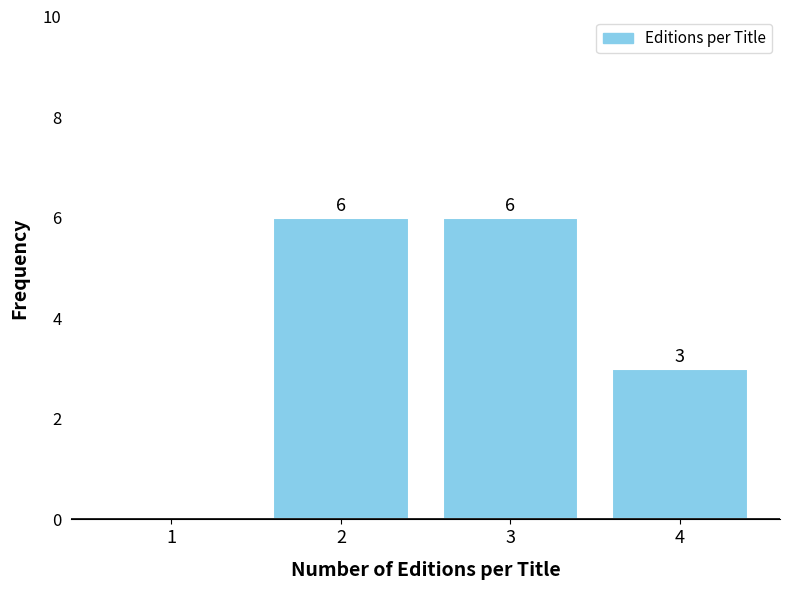

Reading left to right, extract all data points from this chart.

1=0	2=6	3=6	4=3